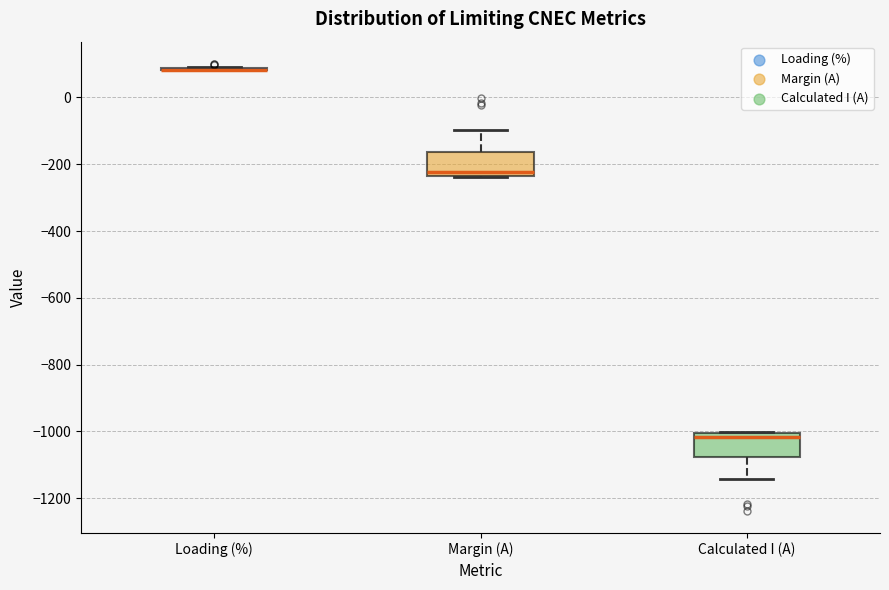

Reading left to right, transcribe this box plot: for each box, give where its median line is, the range the box spans, and where its two whiskers end, as read against the y-axis. The values are not printed on the chart, so give them approximately, as read against the axis.

Loading (%): box collapsed to a line at 80, whiskers 80 to 100
Margin (A): median -220, box -240 to -160, whiskers -240 to -100
Calculated I (A): median -1020, box -1080 to -1000, whiskers -1140 to -1000